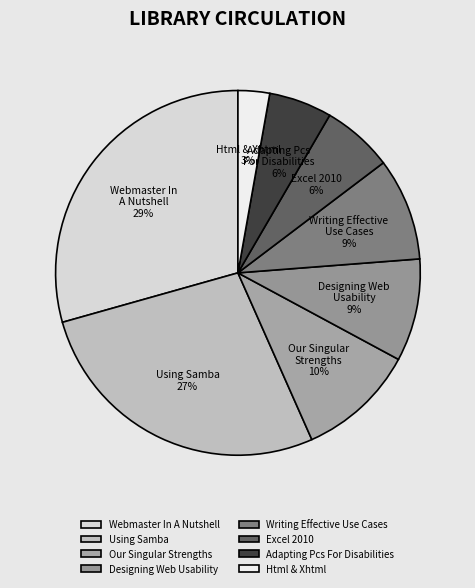

Is there a majority slice in this chart?

No